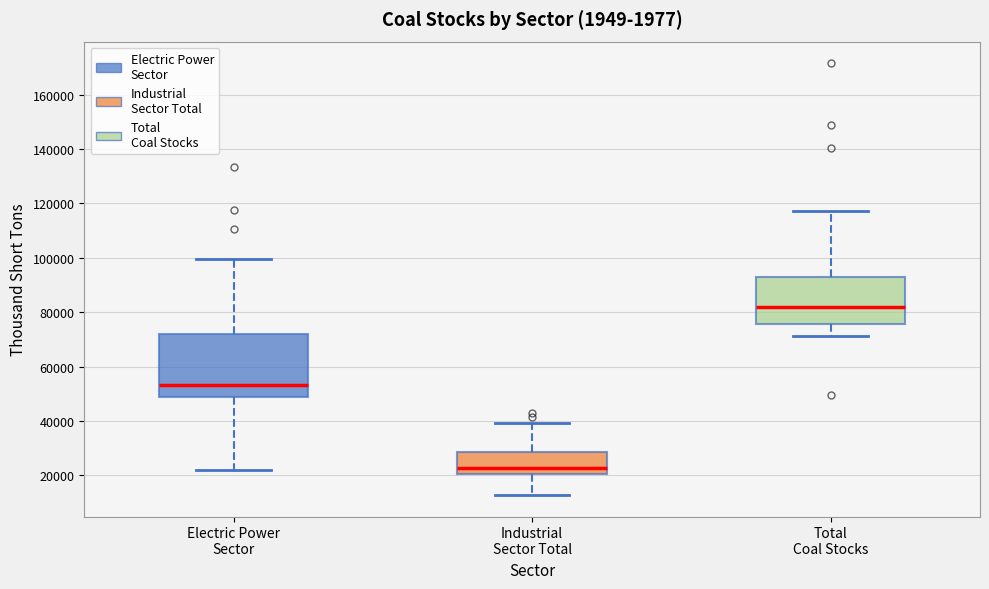

Which box is the tallest, from its lower edge to its upper edge?

Electric Power Sector